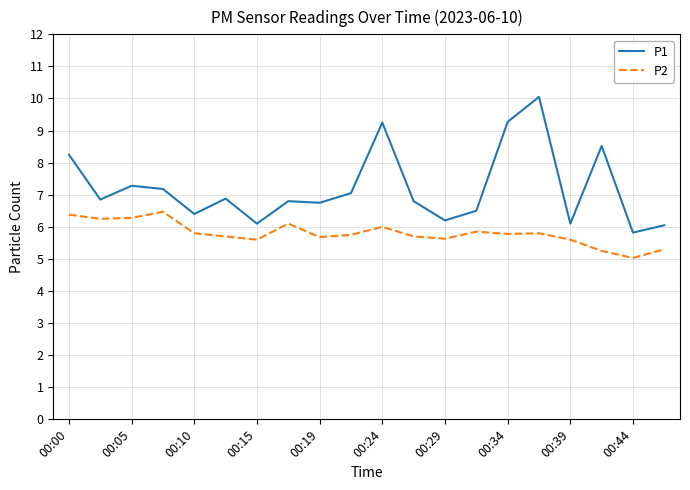

What is the difference between the maximum and minimum values in the P1 series?

4.2